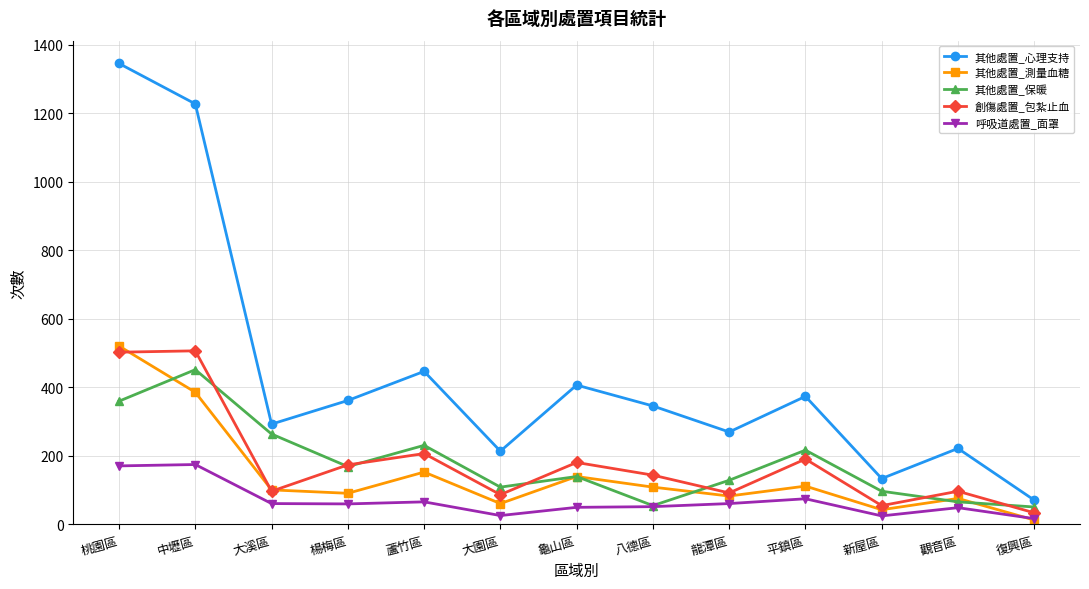

Which label corresponds to the smallest value in the chart?

復興區